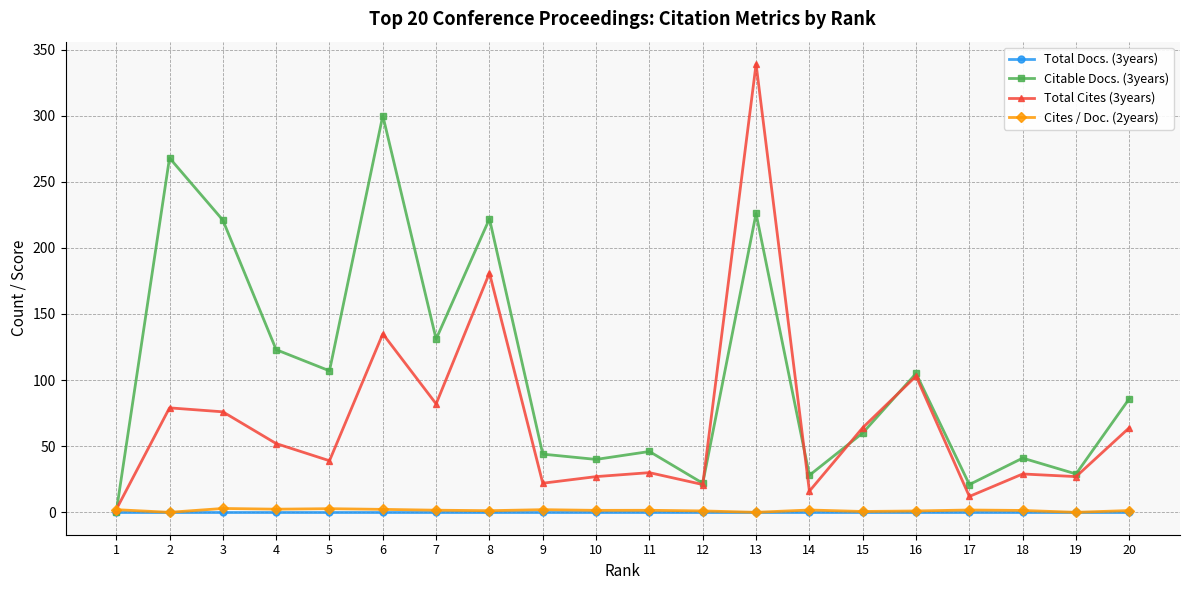

Which label corresponds to the largest value in the chart?

13